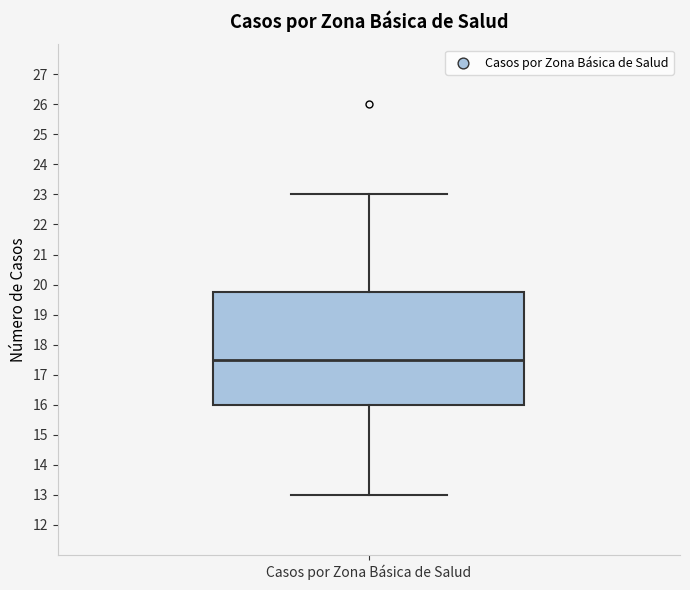

Transcribe this box plot: give where the median line is, the range the box spans, and where the two whiskers end, as read against the y-axis. The values are not printed on the chart, so give them approximately, as read against the axis.

median 17.5, box 16.0 to 19.8, whiskers 13.0 to 23.0